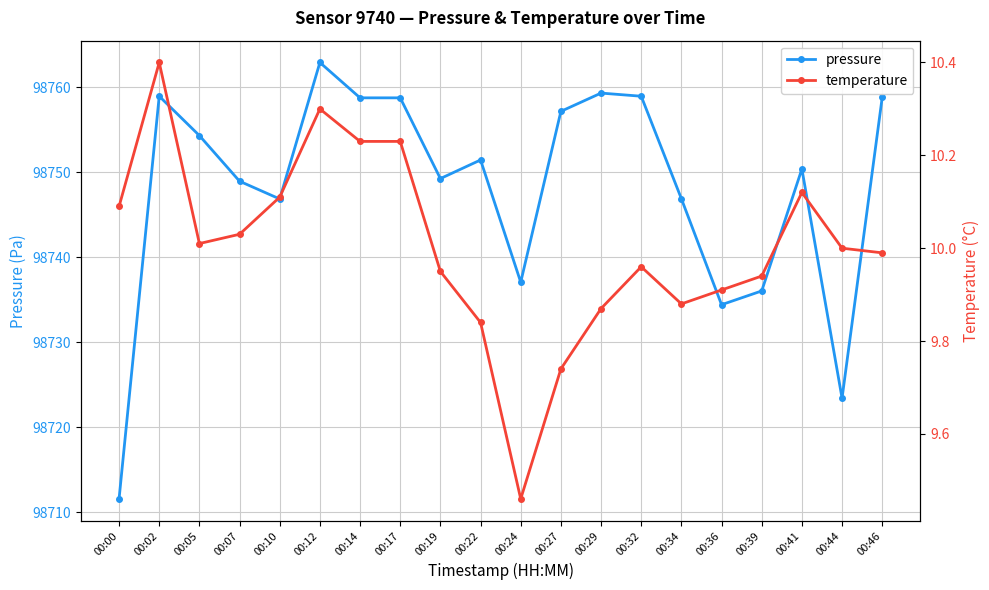

What is the greatest value displayed?

98762.9